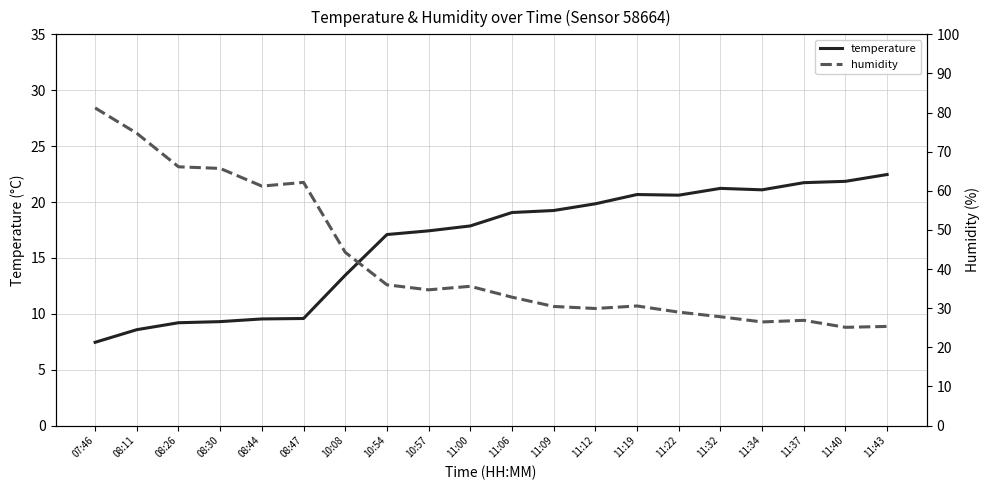

List the labels in order of temperature value, largest first.

11:43, 11:40, 11:37, 11:32, 11:34, 11:19, 11:22, 11:12, 11:09, 11:06, 11:00, 10:57, 10:54, 10:08, 08:47, 08:44, 08:30, 08:26, 08:11, 07:46